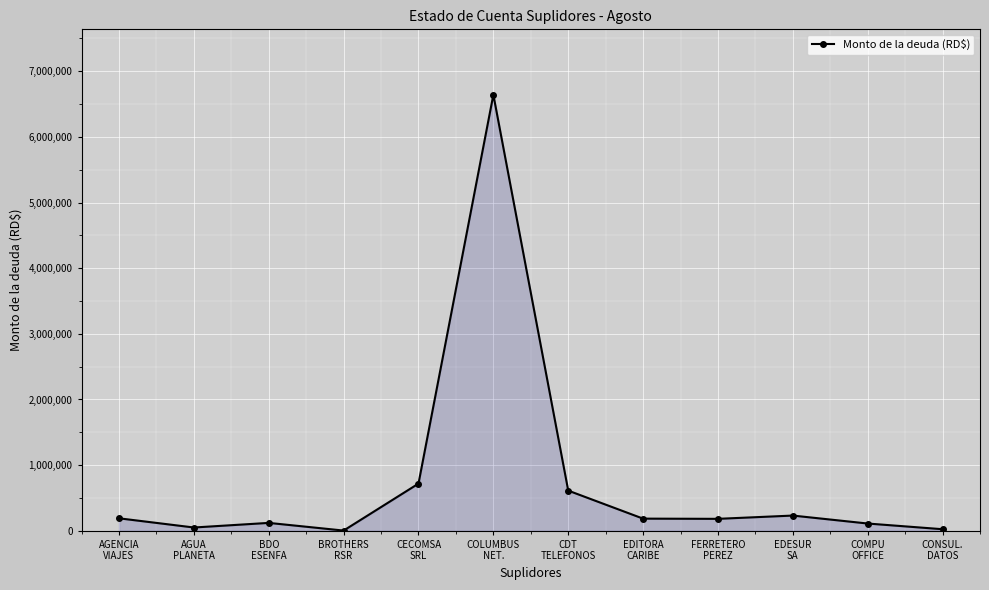

How many values are below 185555?

6